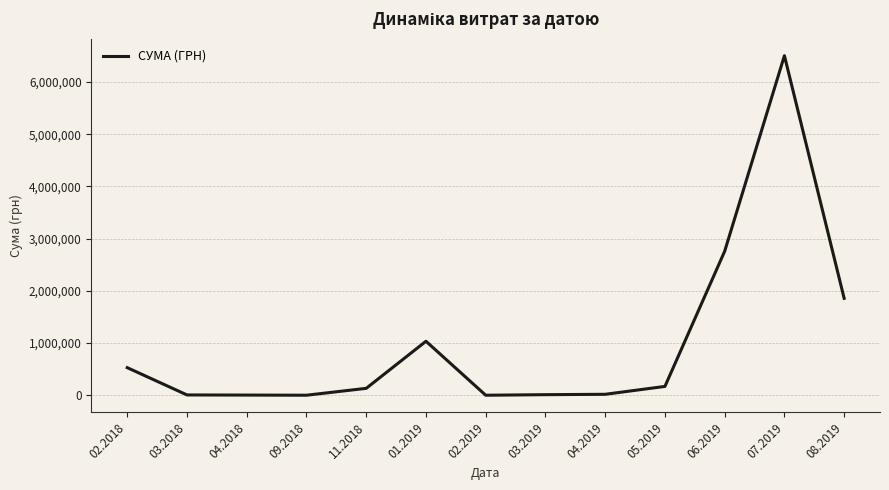

What is the maximum value shown in the chart?

6505421.8